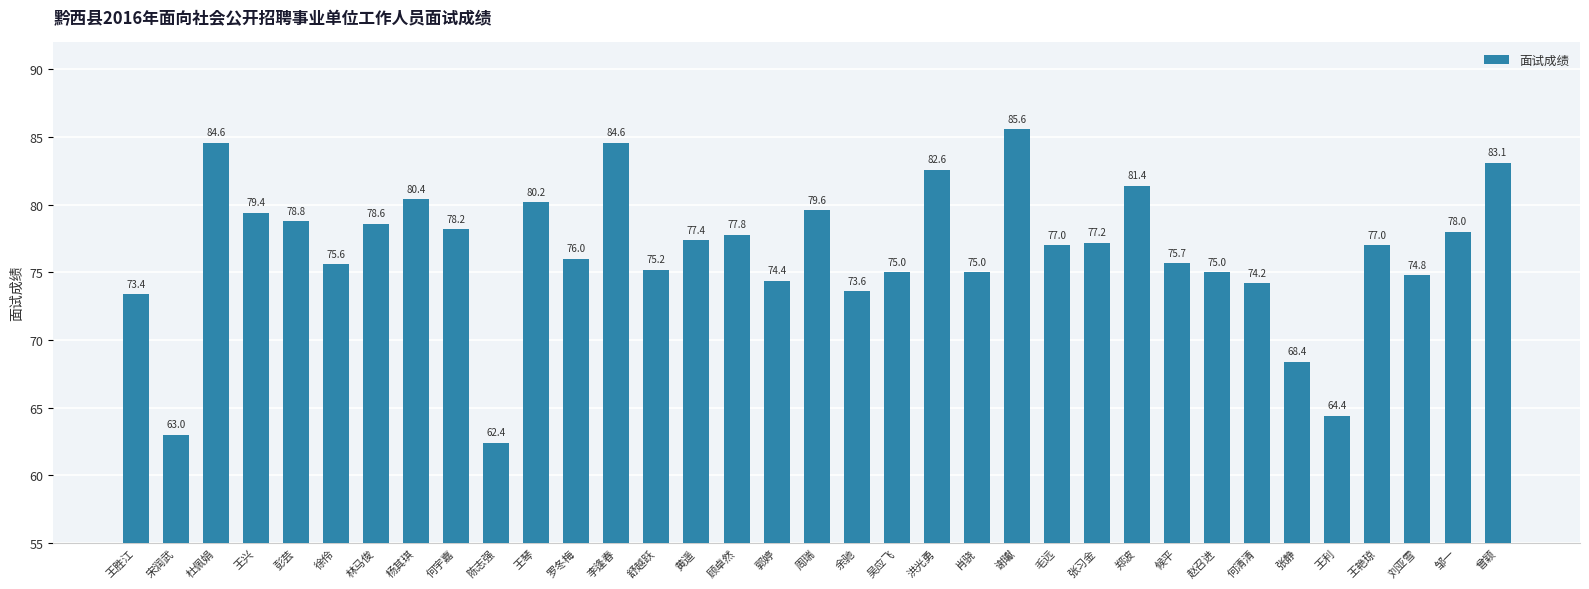

True or false: the data shows 77.8 at 顾卓然.

True